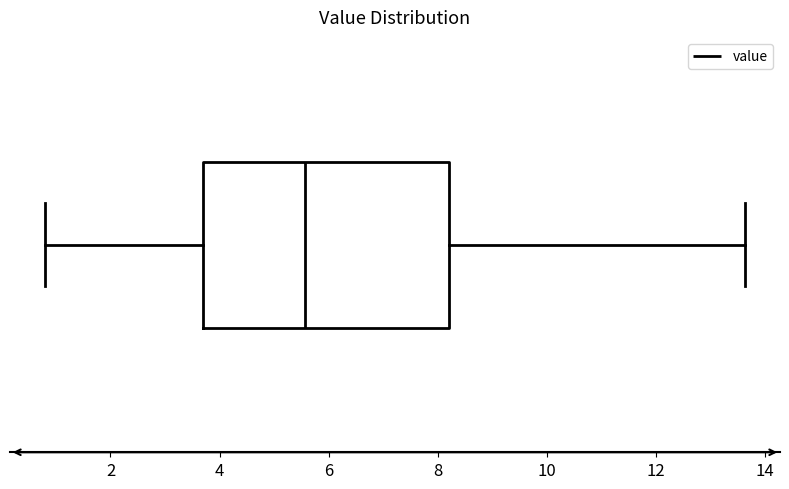

Where does the right whisker of the box end on the x-axis? The values are not printed on the chart, so give them approximately, as read against the axis.

13.6